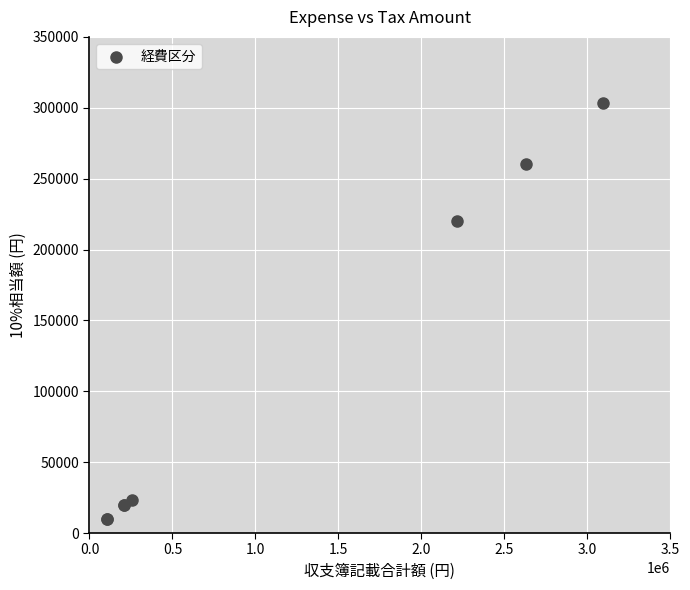

What Y value in the scatter plot is closest to 156824?

220000